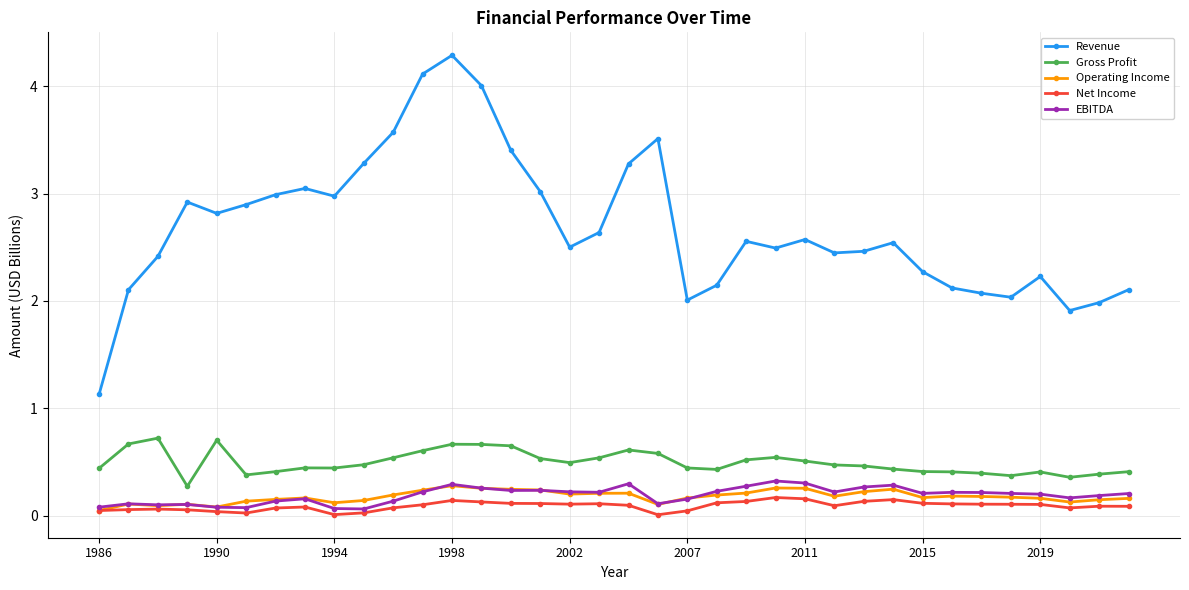

Which series has the largest total across all categories?

Revenue